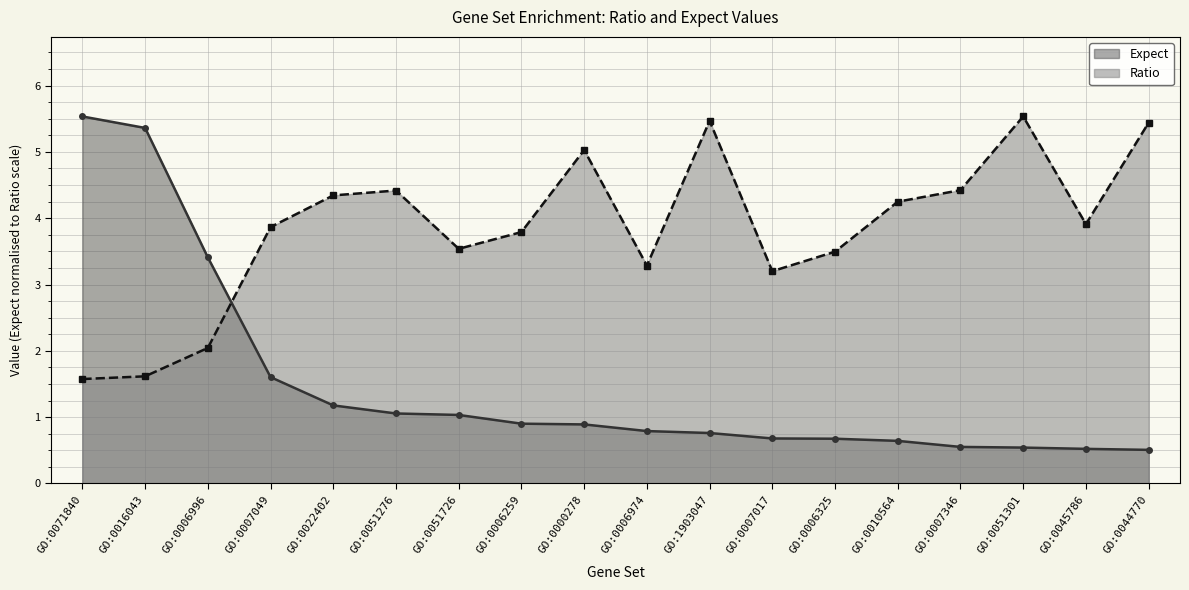

What are all the series names shown in the legend?

Expect, Ratio